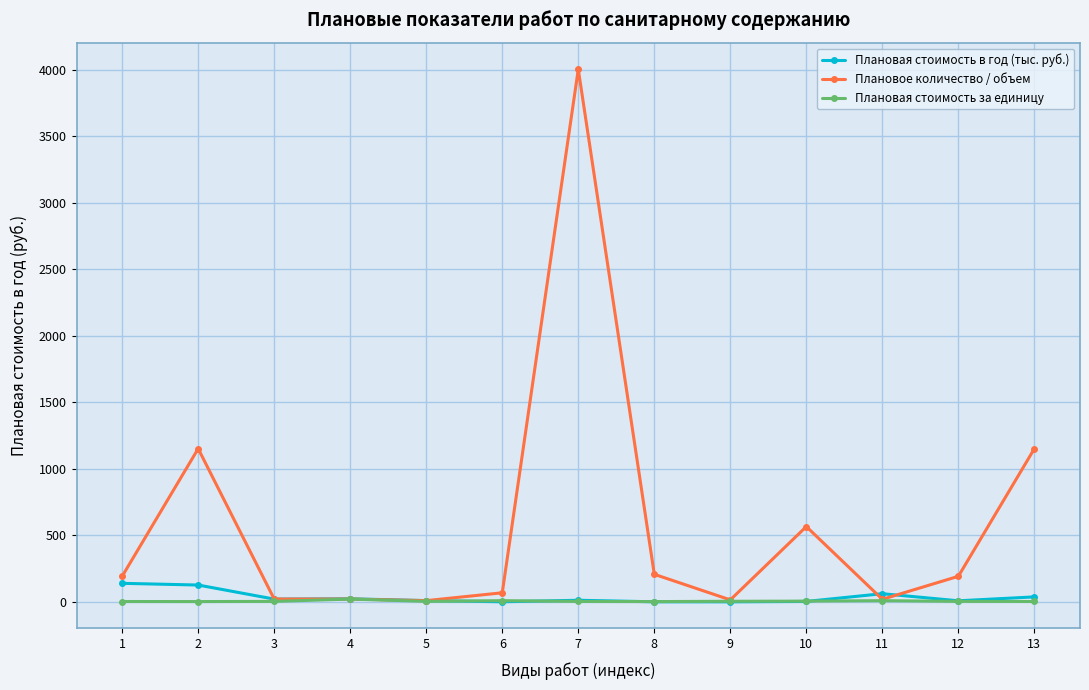

Where is the first local maximum for Плановое количество / объем?

2